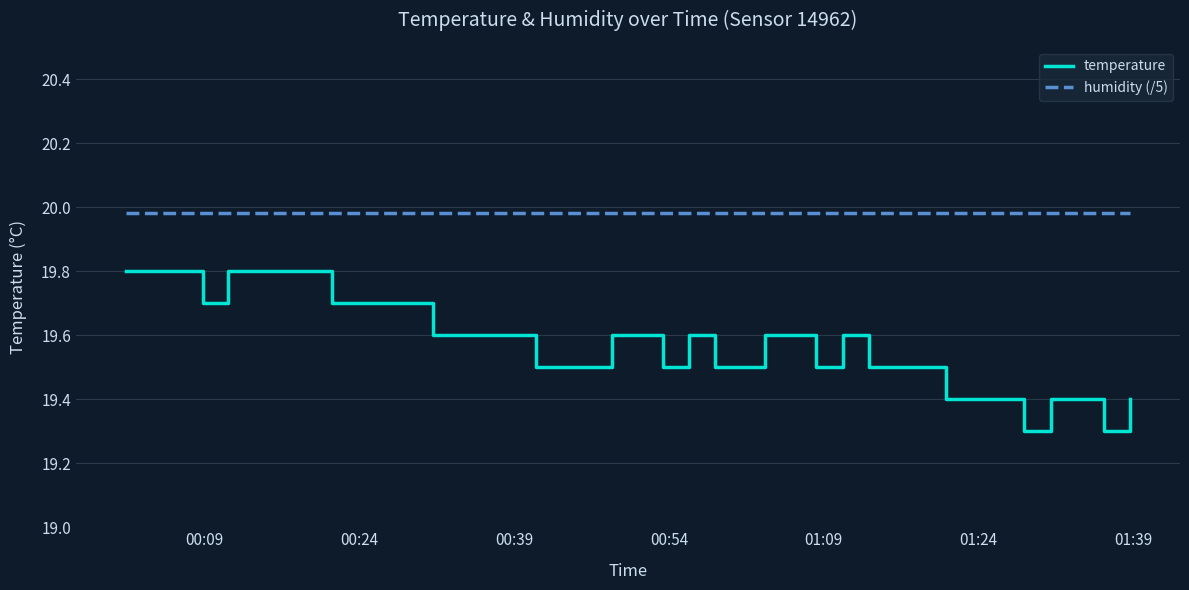

True or false: temperature and humidity (/5) intersect in this chart.

False